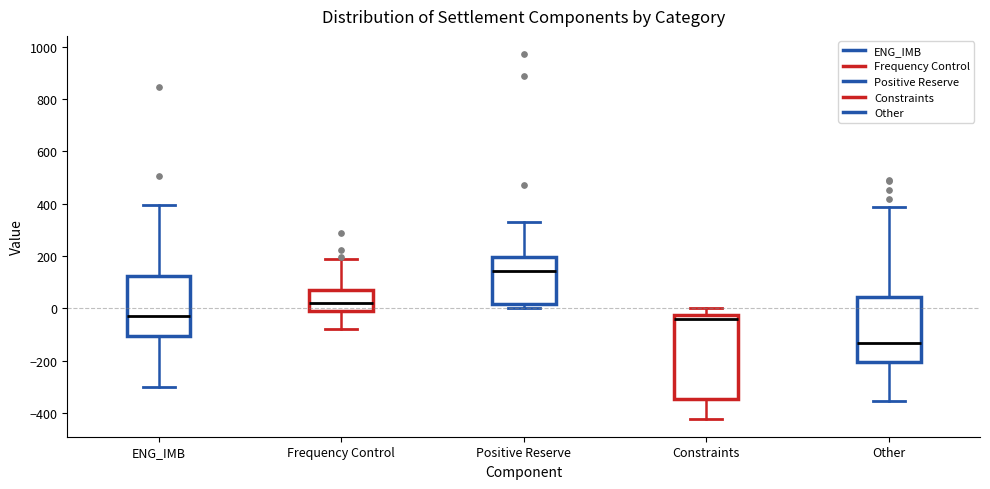

Where does the upper whisker of the box for Frequency Control end on the y-axis? The values are not printed on the chart, so give them approximately, as read against the axis.

180